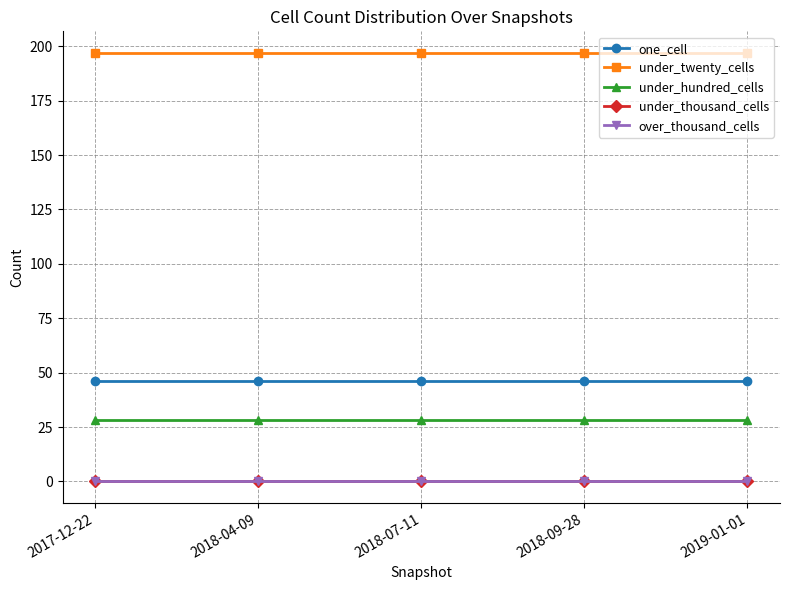

What is the approximate value of under_twenty_cells at 2019-01-01?

197